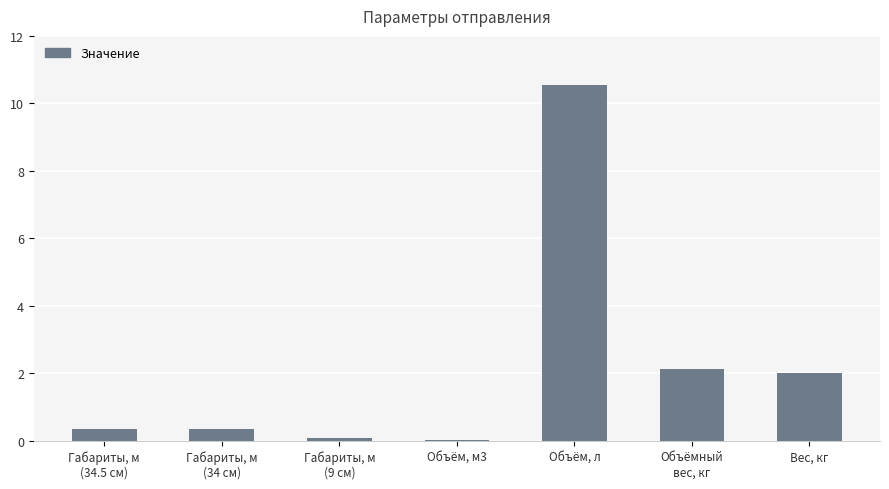

Are the bars horizontal?

No